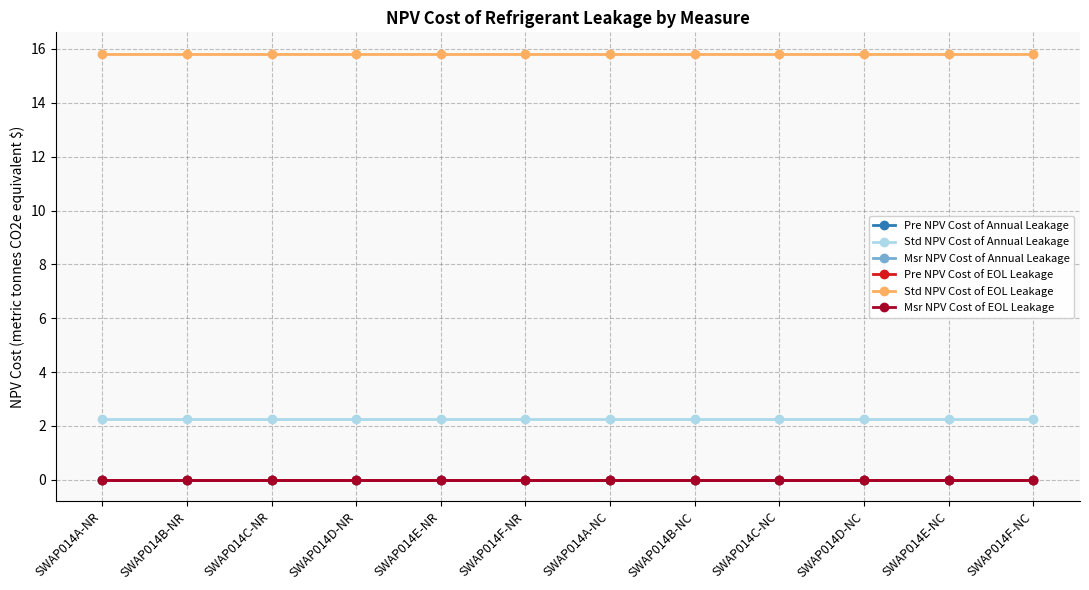

Does the chart have visible grid lines?

Yes